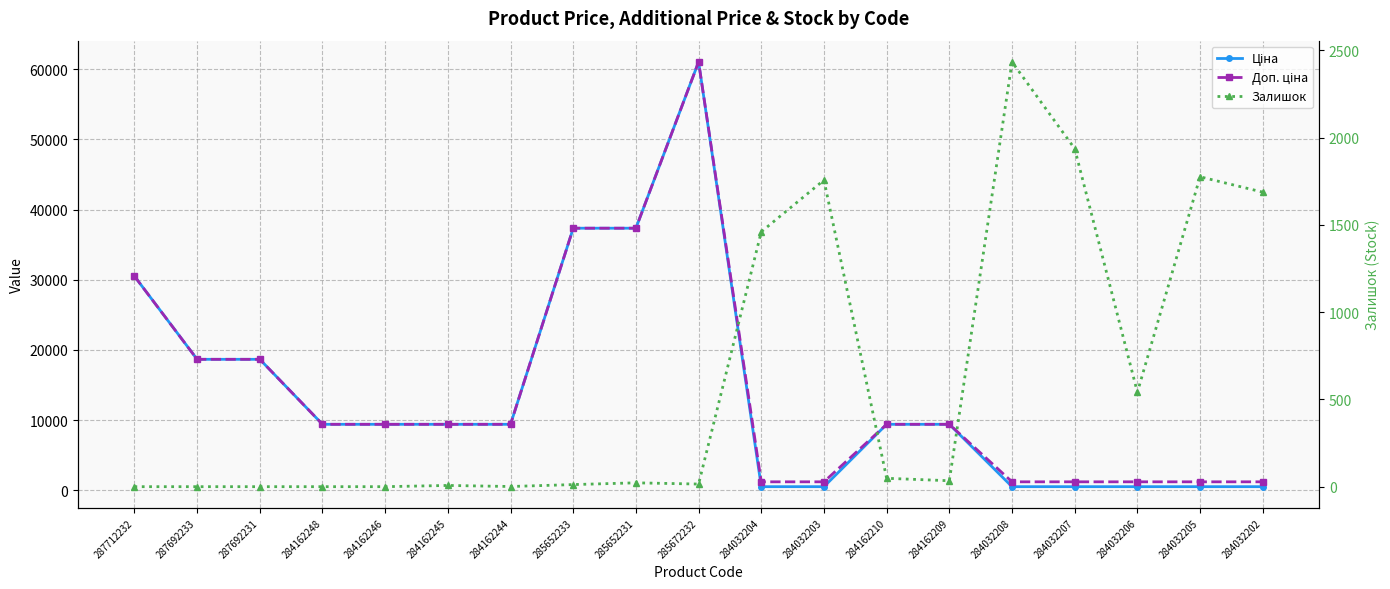

Is it true that Залишок equals 1003.8 at 284032205?

False